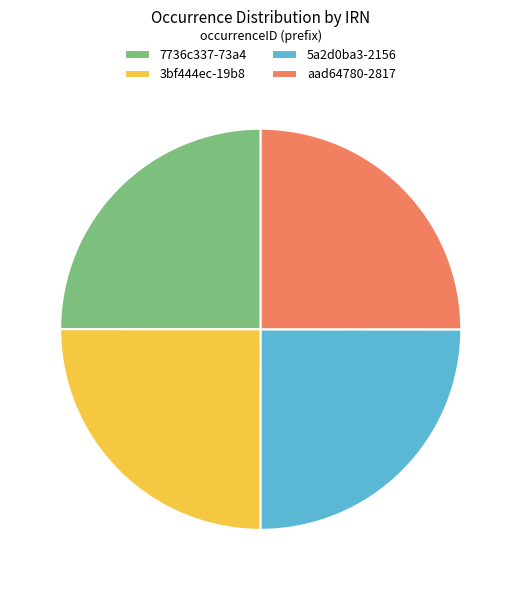

Is it true that aad64780 is 34% of the pie?

False